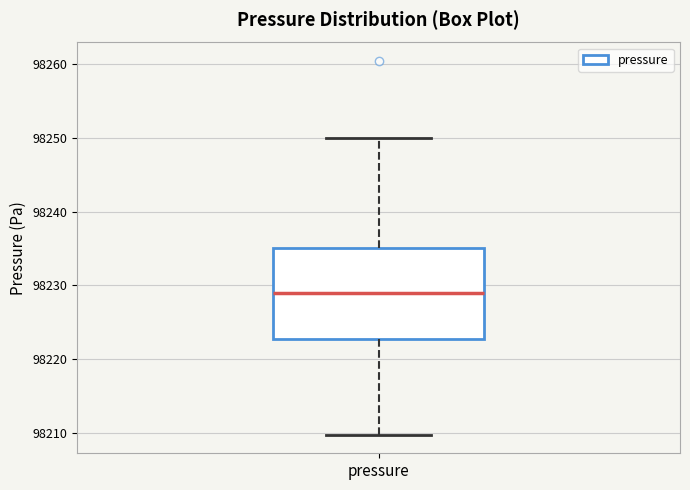

Read this box plot against the y-axis: the position of the median line, the range covered by the box, and the ends of both whiskers. The values are not printed on the chart, so give them approximately, as read against the axis.

median 98229, box 98223 to 98235, whiskers 98210 to 98250